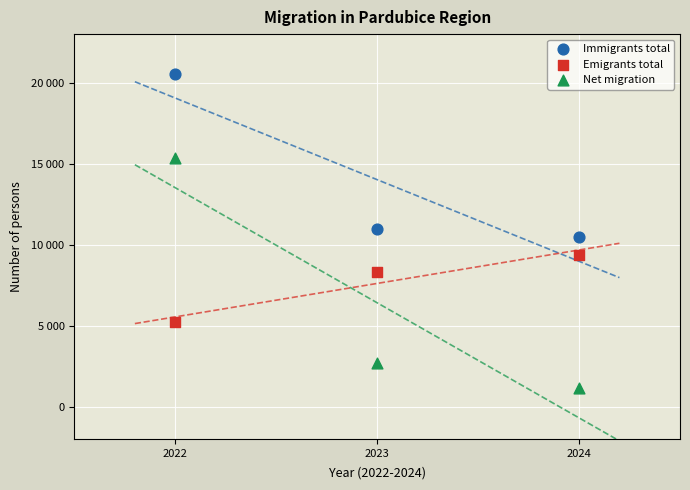

What are all the series names shown in the legend?

Immigrants total, Emigrants total, Net migration